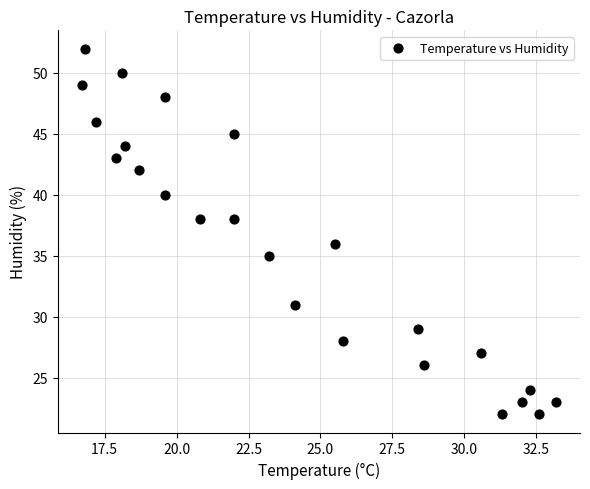

What is the range of Y values (max minus min)?

30